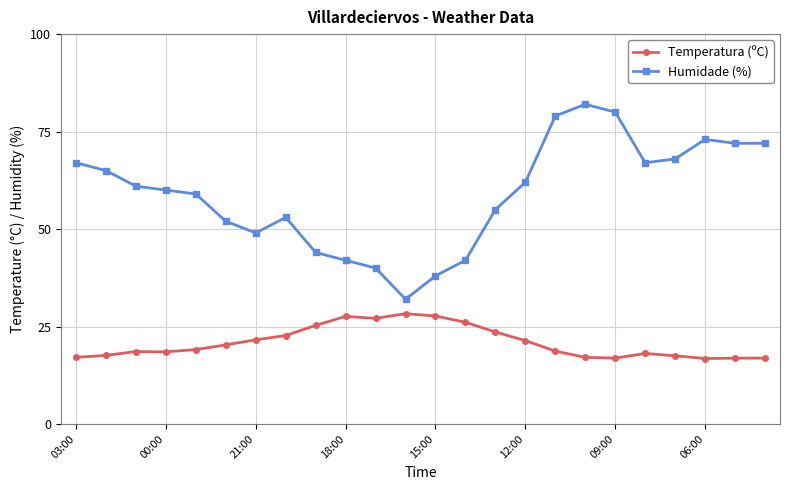

Which series has the largest range (max minus min)?

Humidade (%)